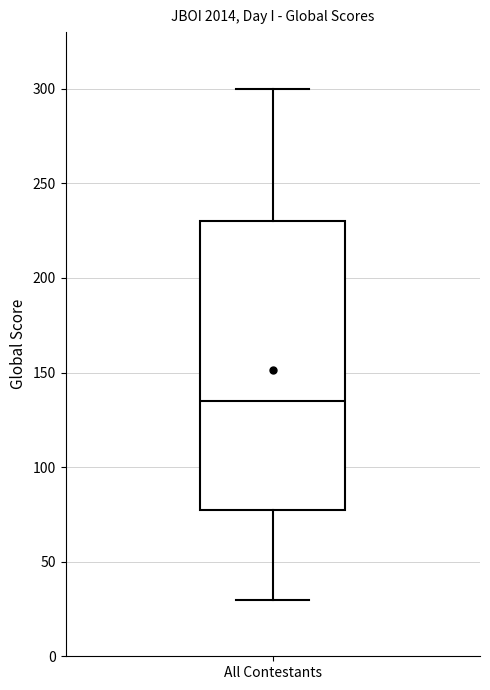

Where does the upper whisker of the box for All Contestants end on the y-axis? The values are not printed on the chart, so give them approximately, as read against the axis.

300